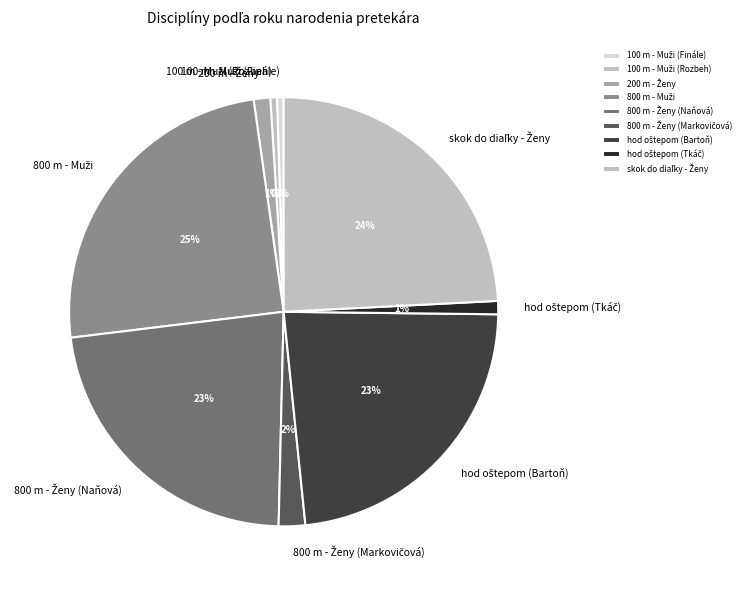

To the nearest percent, what is the average slice percentage?

11%